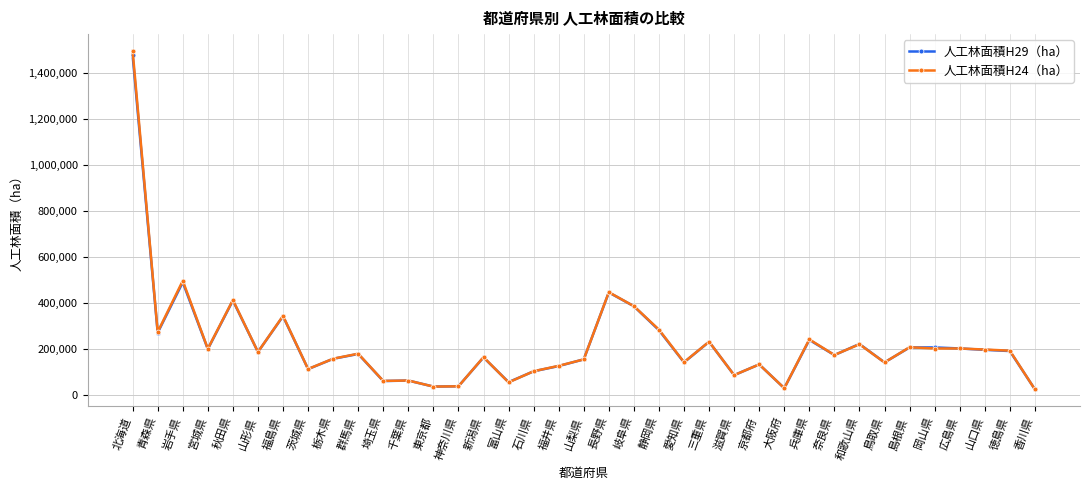

Where is the first local maximum for 人工林面積H29（ha）?

岩手県